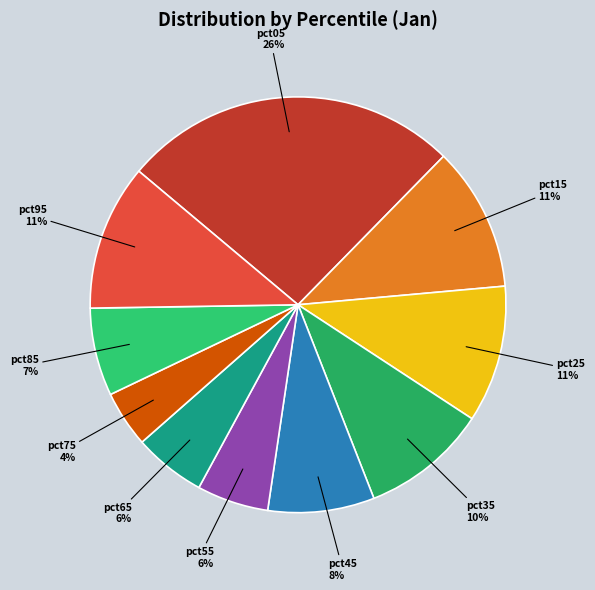

What percentage is the pct95 slice, to the nearest percent?

11%